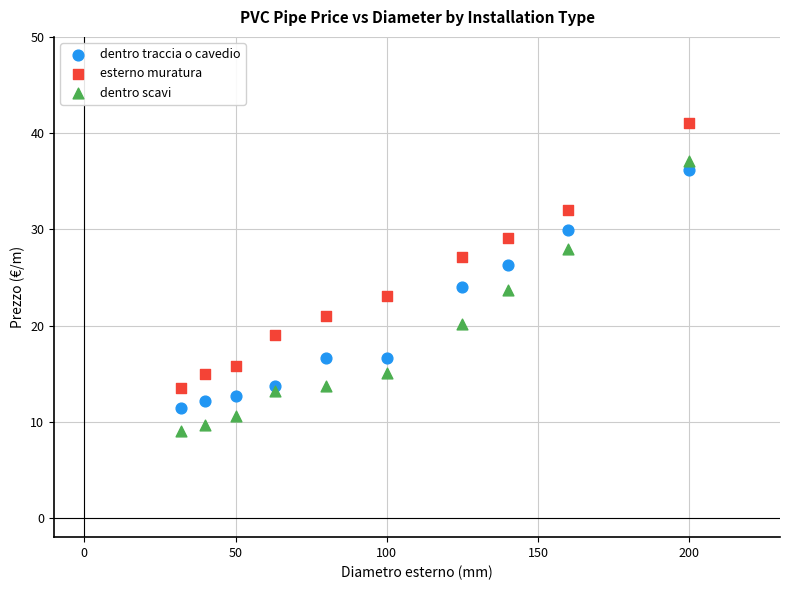

Which series reaches the minimum Y coordinate?

dentro scavi